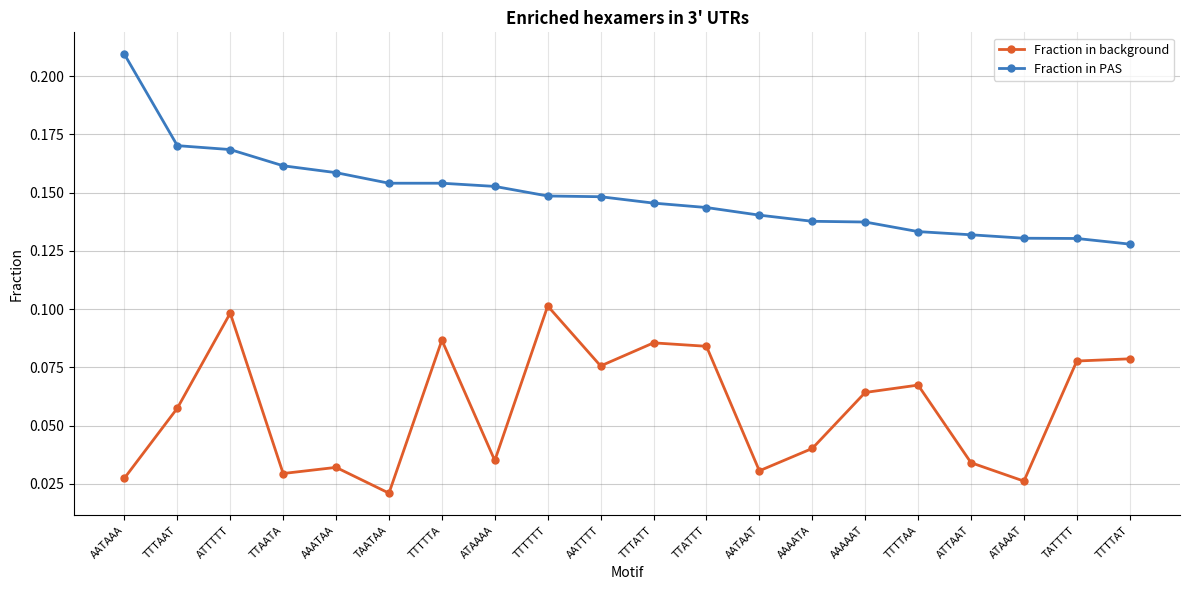

Which series has the largest total across all categories?

Fraction in PAS